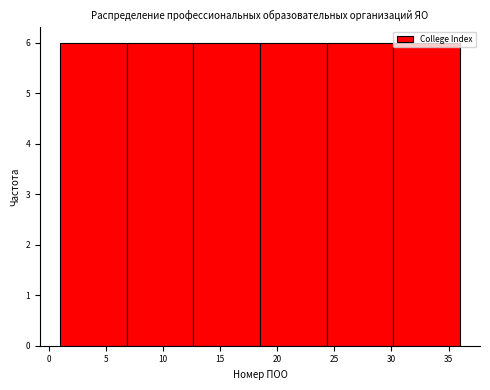

Reading left to right, transcribe this chart: for each bar, give the range it covers on the x-axis and its height. Neither the bar edges nor the heights are printed on the chart, so give them approximately, as read against the axes.

1.0 to 7.0: 6
7.0 to 12.5: 6
12.5 to 18.5: 6
18.5 to 24.5: 6
24.5 to 30.0: 6
30.0 to 36.0: 6